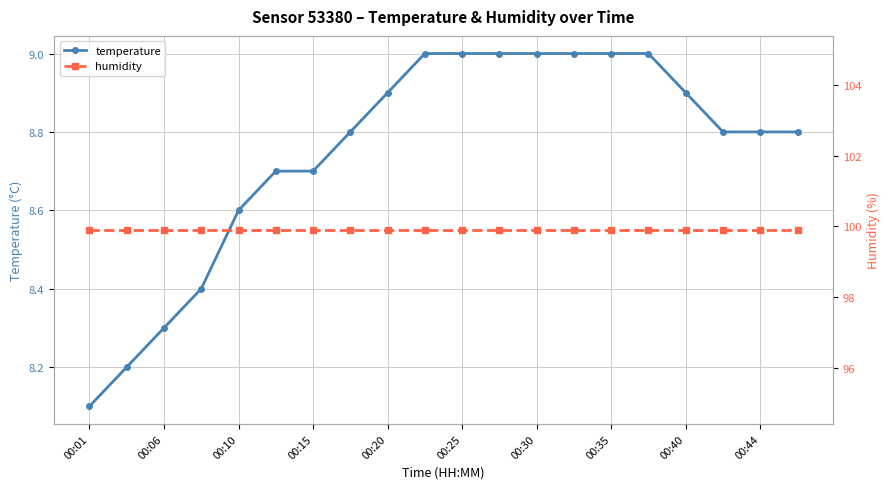

At which label does temperature reach its minimum?

00:01